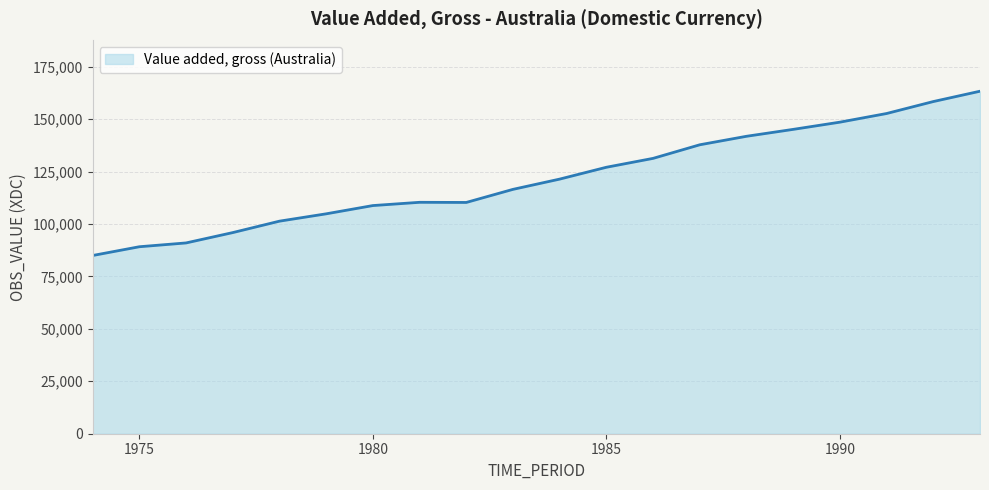

What is the minimum value shown in the chart?

84969